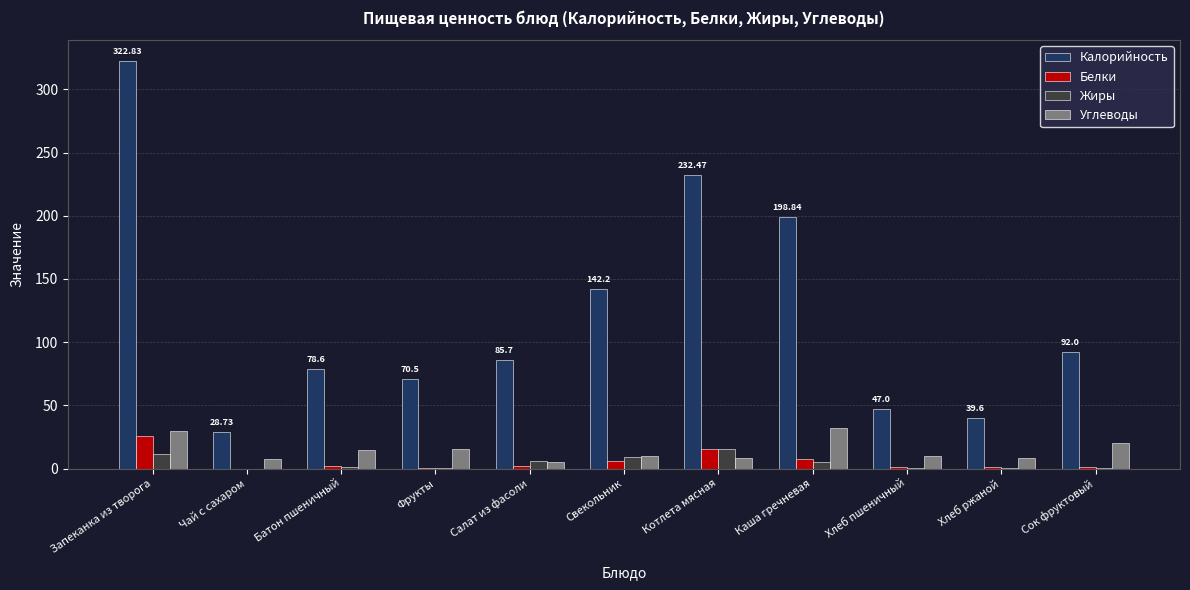

Count the number of data series in this chart.

4